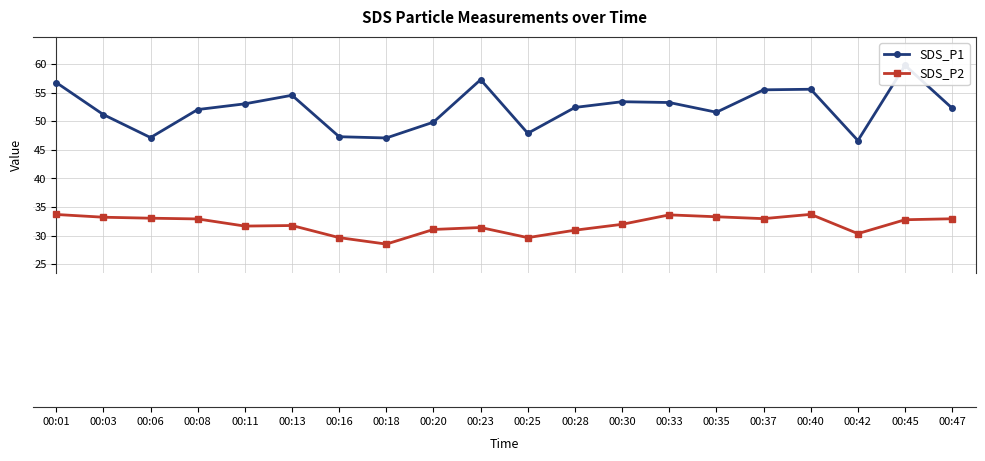

True or false: SDS_P2 and SDS_P1 cross at least once.

False